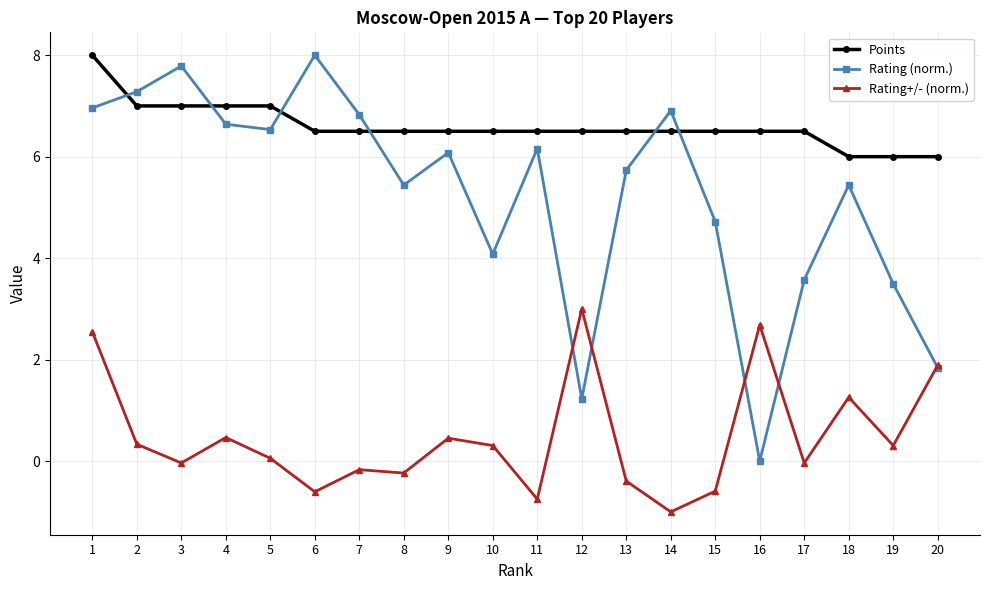

What is the difference between the Rating (norm.) values at 9 and 5?

0.5